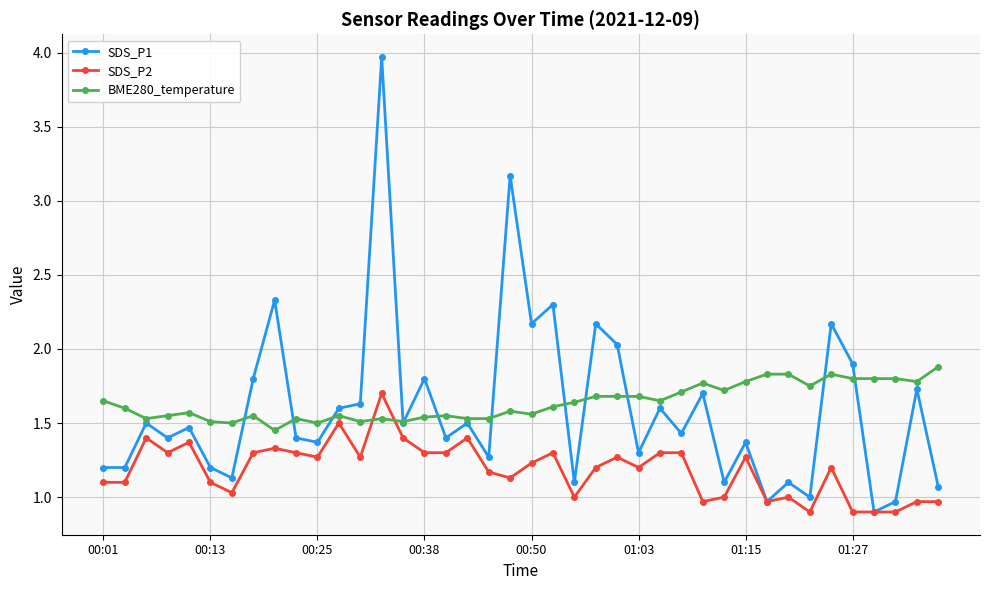

True or false: SDS_P1 has more than 0 points higher than both neighbors.

True